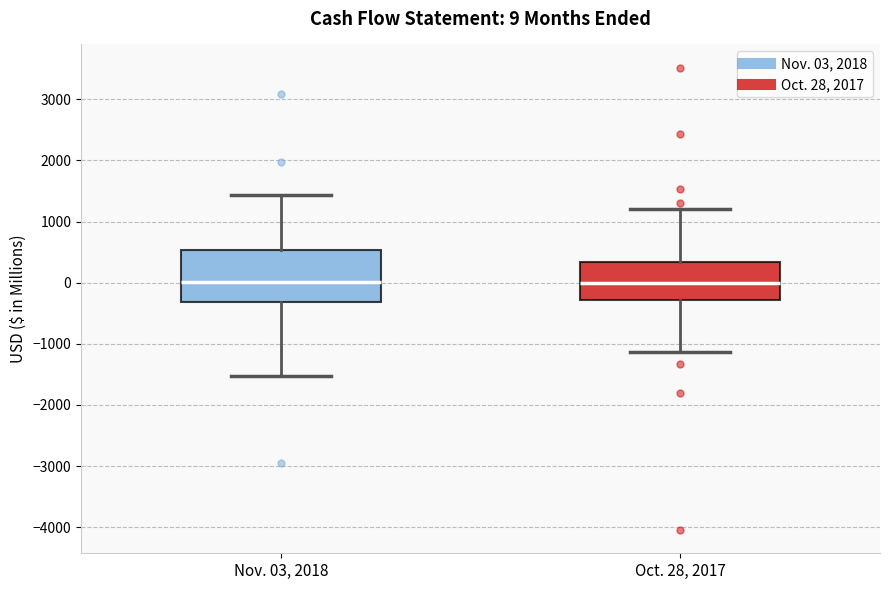

Comparing the boxes themselves (not the whiskers), which one is the tallest?

Nov. 03, 2018